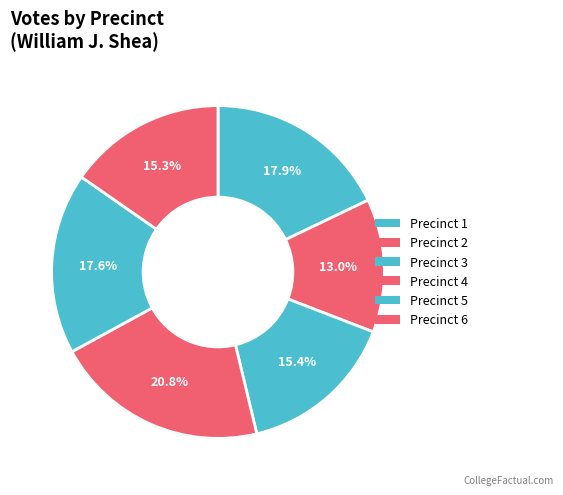

How many segments does this pie chart have?

6